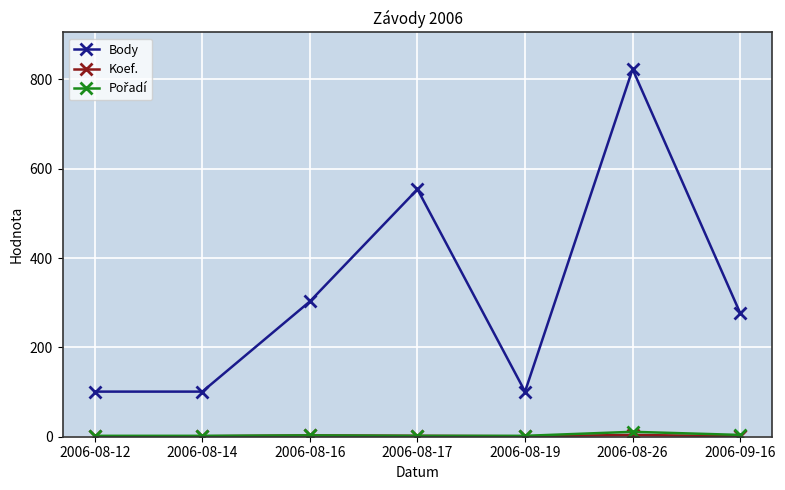

Which series changed the most between 2006-08-19 and 2006-09-16?

Body